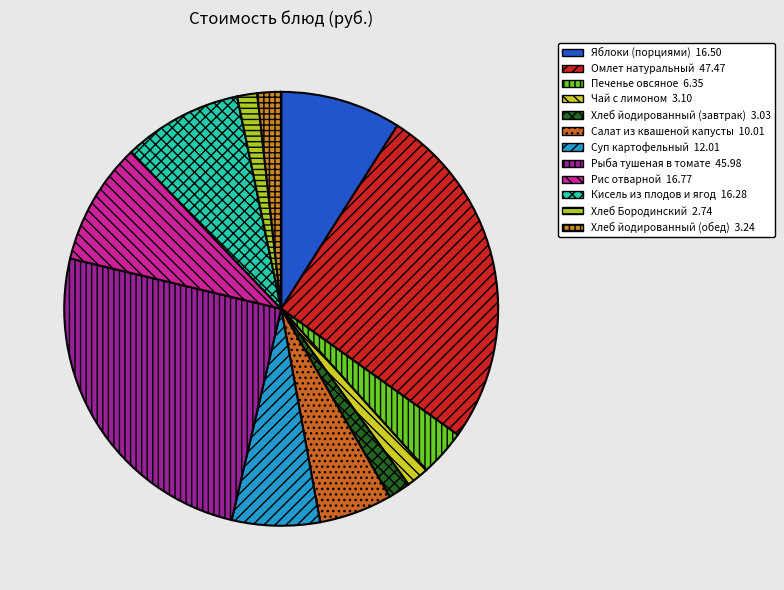

Is the sum of Кисель из плодов и ягод and Суп картофельный greater than half?

No